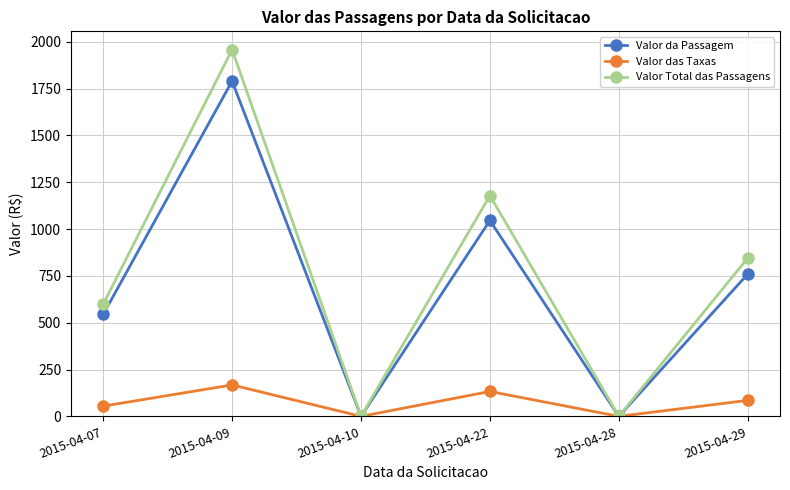

What are all the series names shown in the legend?

Valor da Passagem, Valor das Taxas, Valor Total das Passagens